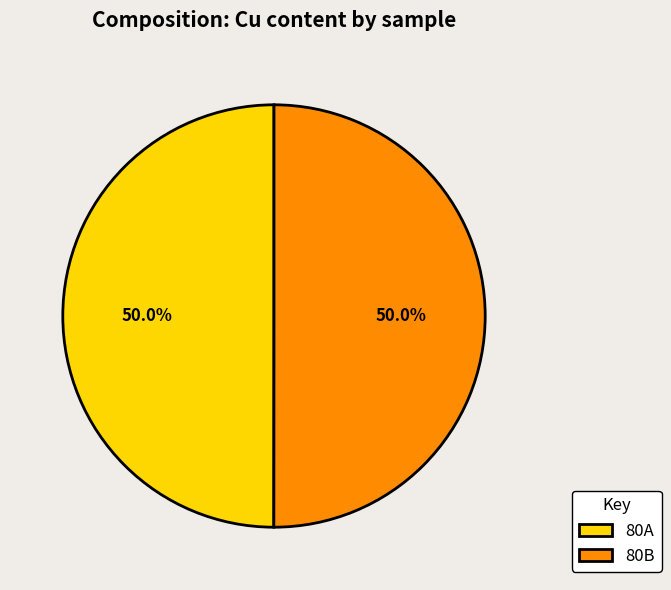

To the nearest percent, what is the combined percentage of 80B and 80A?

100%